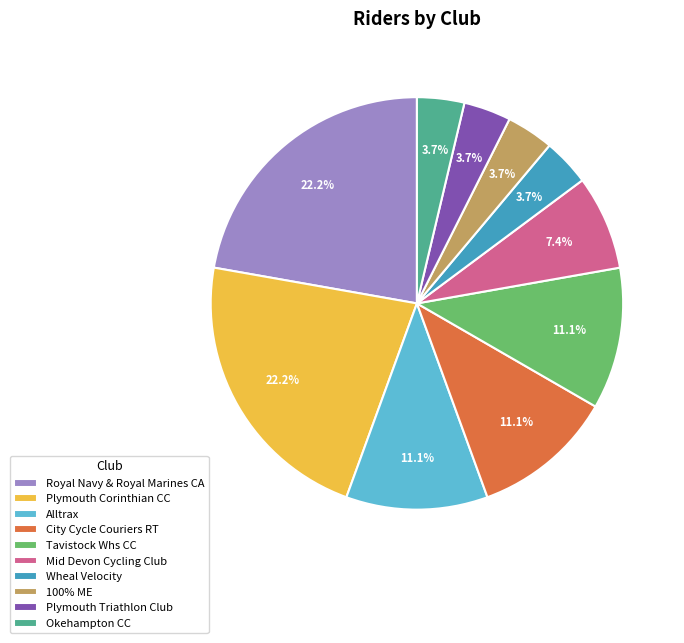

Approximately how many times larger is the value at Mid Devon Cycling Club compared to Plymouth Corinthian CC?

0.3